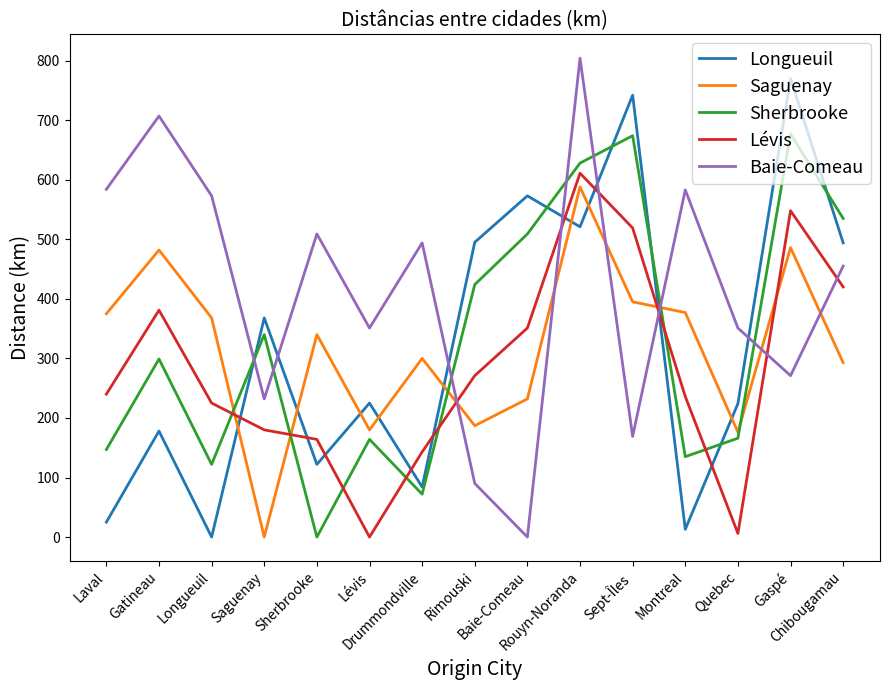

At Gaspé, list the series in order from largest to smallest.

Longueuil, Sherbrooke, Lévis, Saguenay, Baie-Comeau